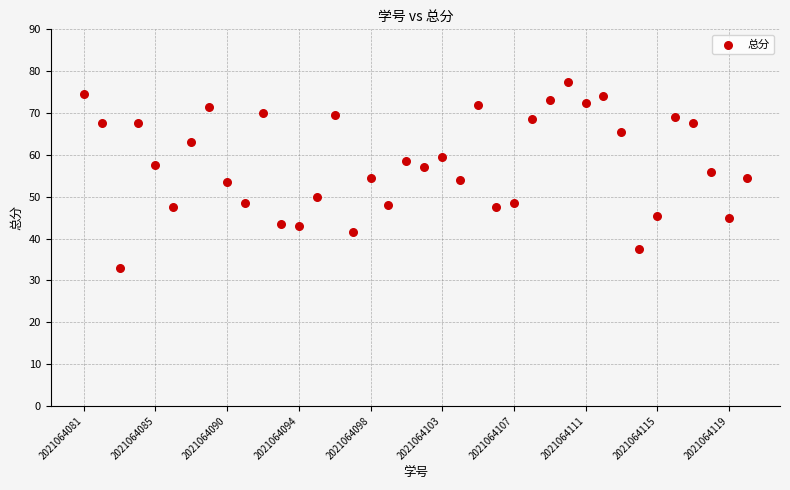

What is the range of Y values (max minus min)?

44.5